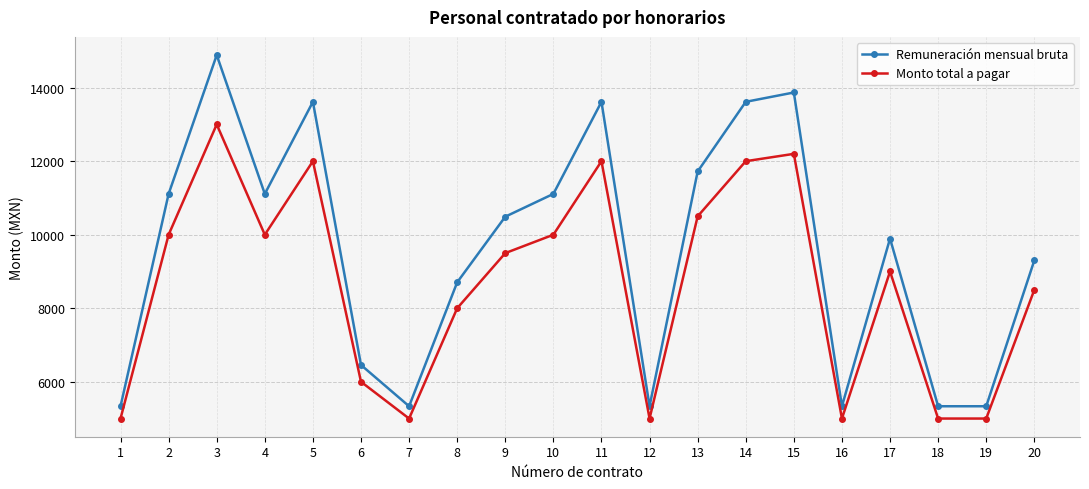

Rank the series by their maximum value, from lowest to highest.

Monto total a pagar, Remuneración mensual bruta